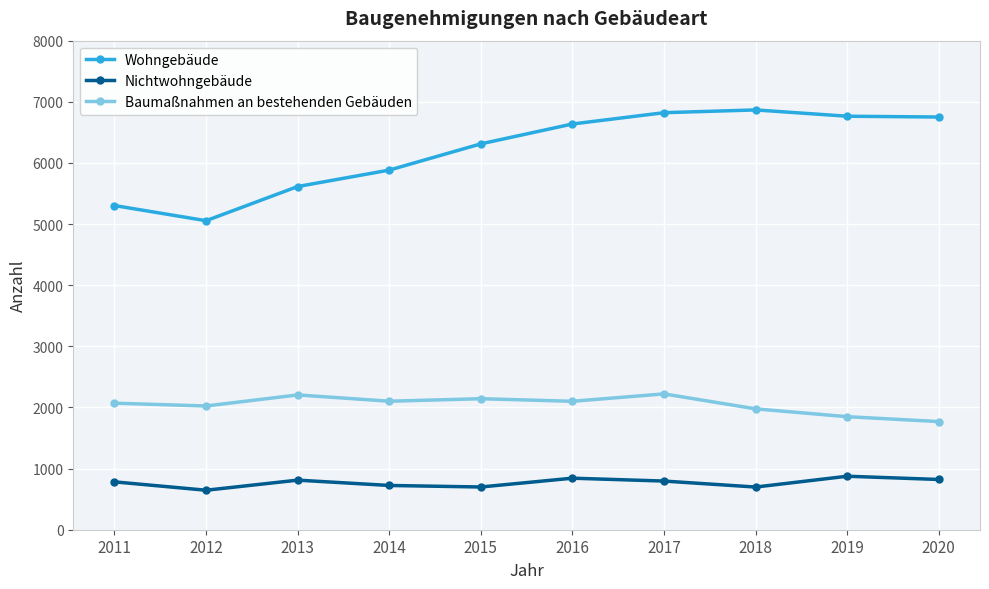

How many lines are shown in the chart?

3